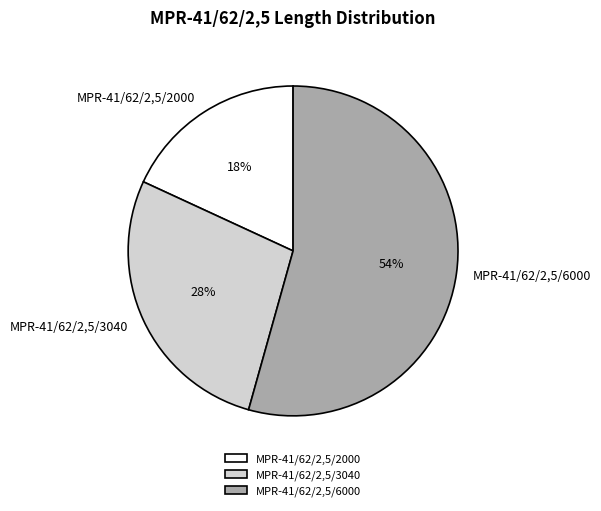

Do MPR-41/62/2,5/6000 and MPR-41/62/2,5/3040 together represent more than half of the pie?

Yes